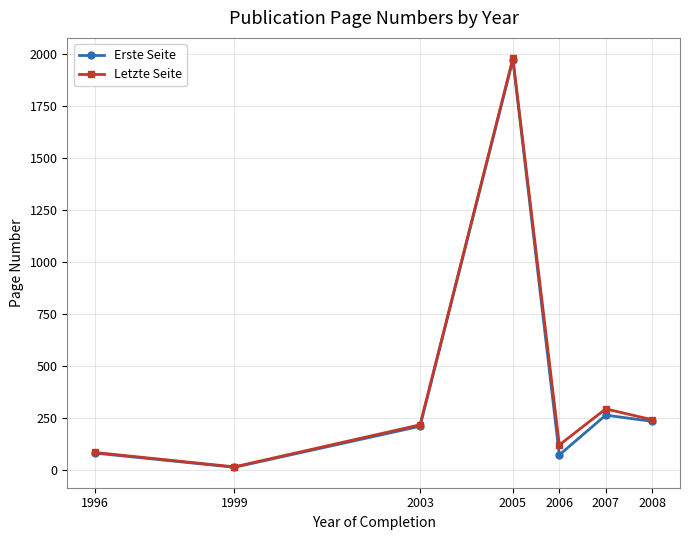

Reading left to right, what are all the values shown in this chart?

Erste Seite: 82.0	14.0	211.0	1971.0	73.3	264.4	234.7
Letzte Seite: 85.0	16.0	218.0	1978.0	121.3	294.4	242.3